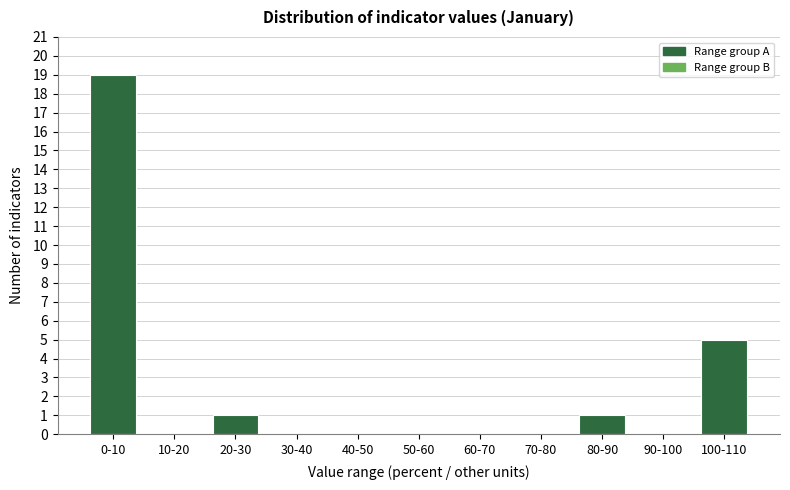

Reading left to right, what are all the values shown in this chart?

0-10=19	10-20=0	20-30=1	30-40=0	40-50=0	50-60=0	60-70=0	70-80=0	80-90=1	90-100=0	100-110=5